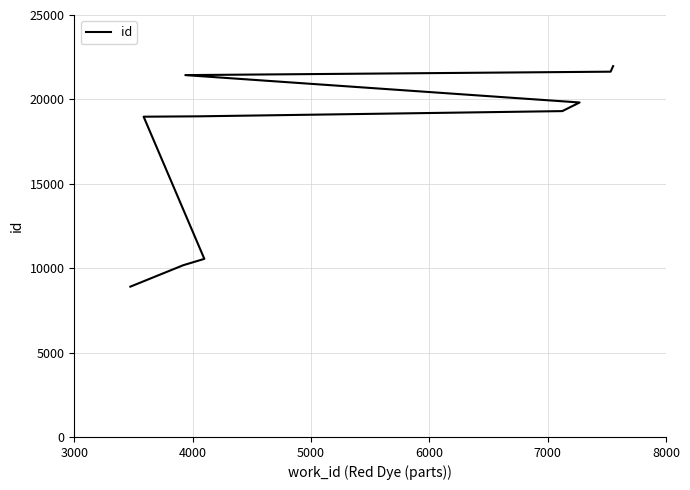

What is the label of the 5th point from the right?

8000